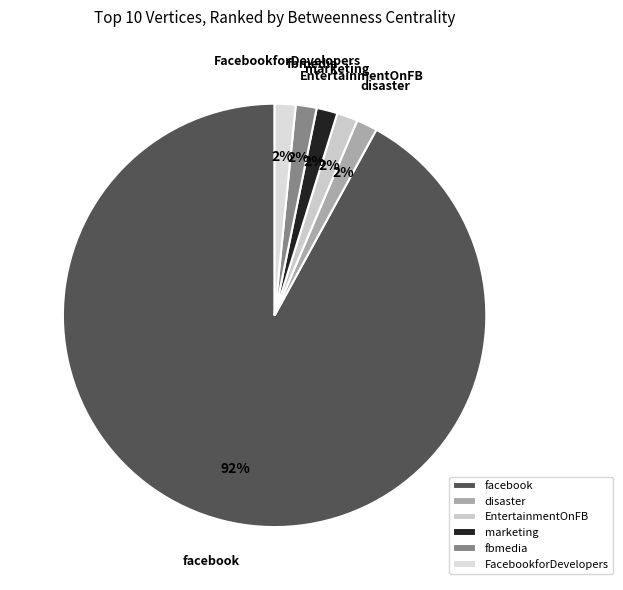

How many segments does this pie chart have?

6